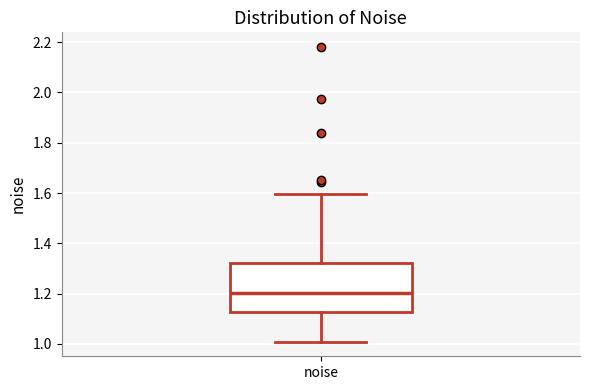

Read this box plot against the y-axis: the position of the median line, the range covered by the box, and the ends of both whiskers. The values are not printed on the chart, so give them approximately, as read against the axis.

median 1.20, box 1.12 to 1.32, whiskers 1.00 to 1.60